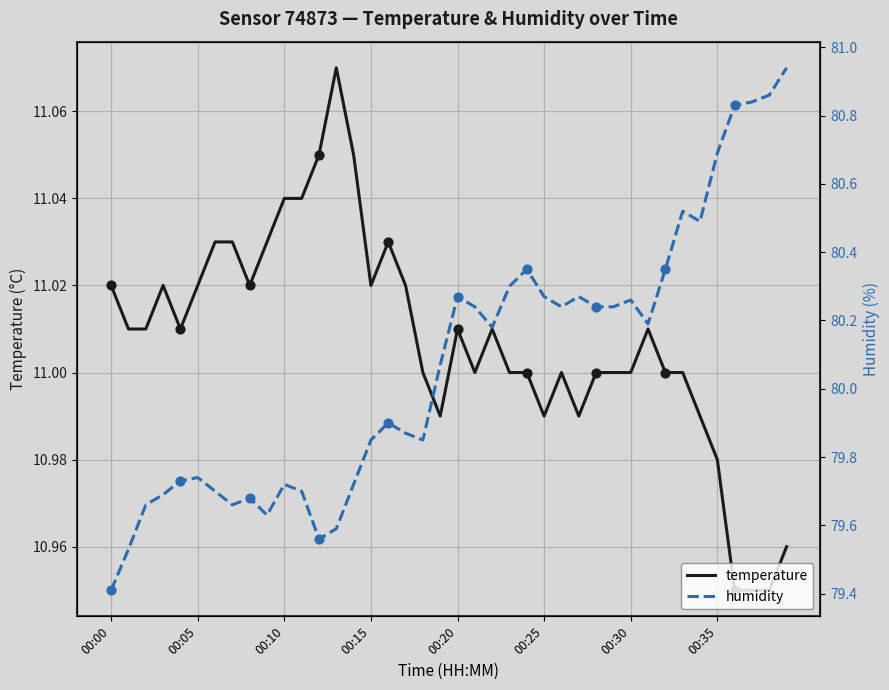

Which series reaches the minimum Y coordinate?

temperature